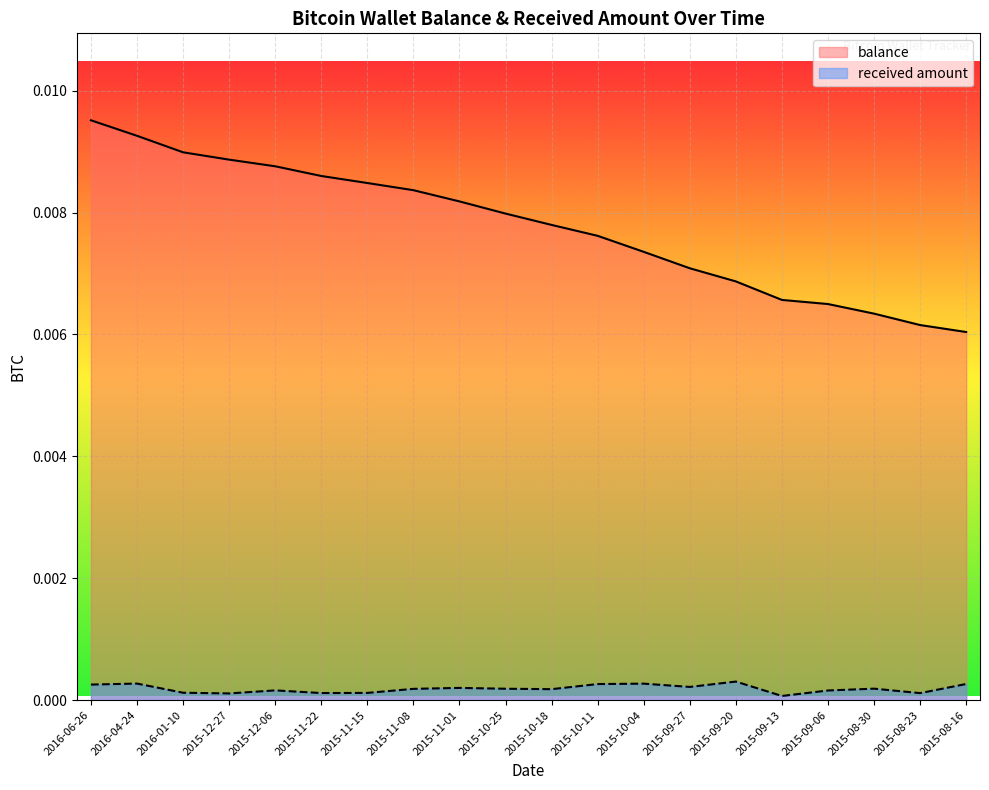

The value of balance at 2015-12-27 is 0.0. True or false?

True